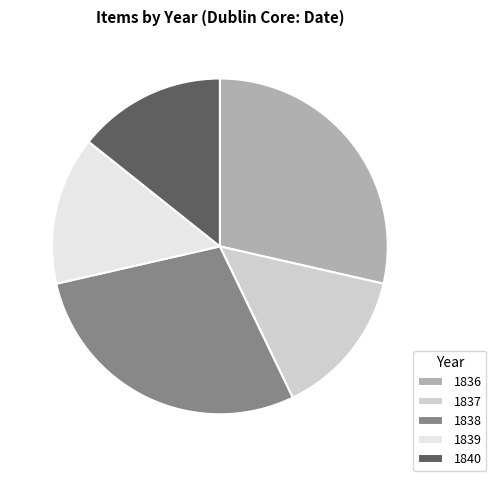

Is 1839 the majority of the pie?

No